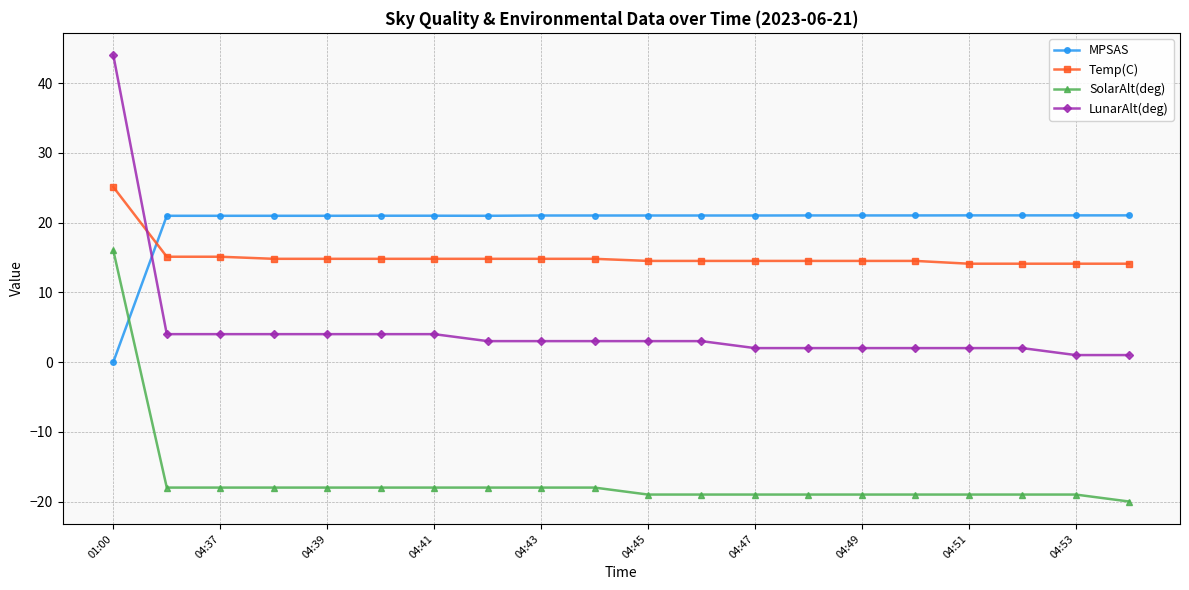

What are all the series names shown in the legend?

MPSAS, Temp(C), SolarAlt(deg), LunarAlt(deg)